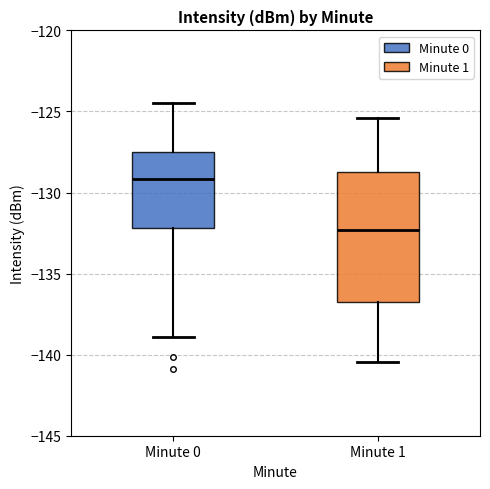

Which box has the lowest median line?

Minute 1